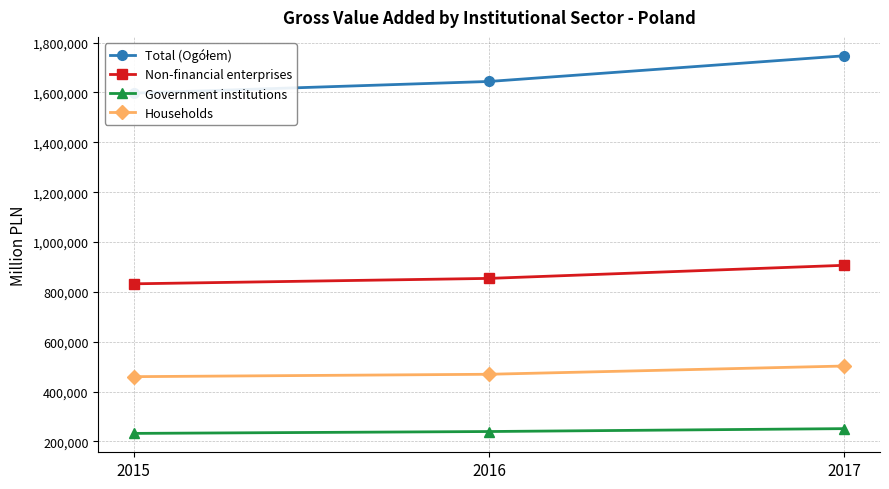

Read the Government institutions value at 2016.

239690